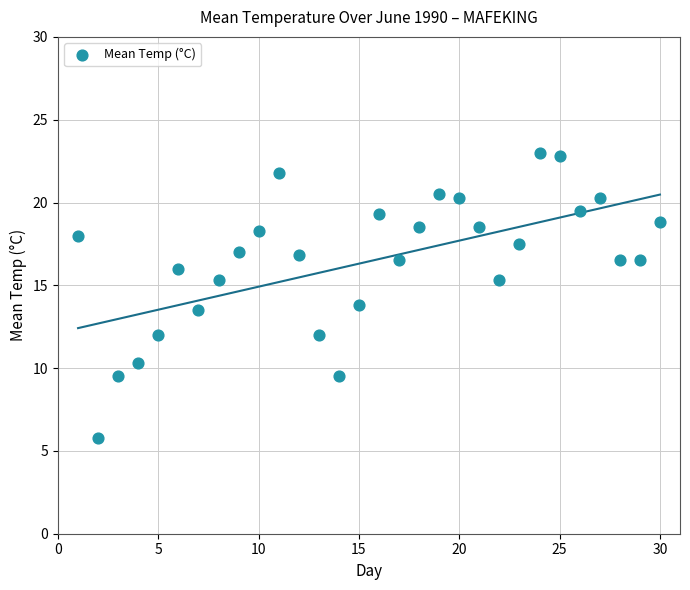

What is the range of X values (max minus min)?

29.0